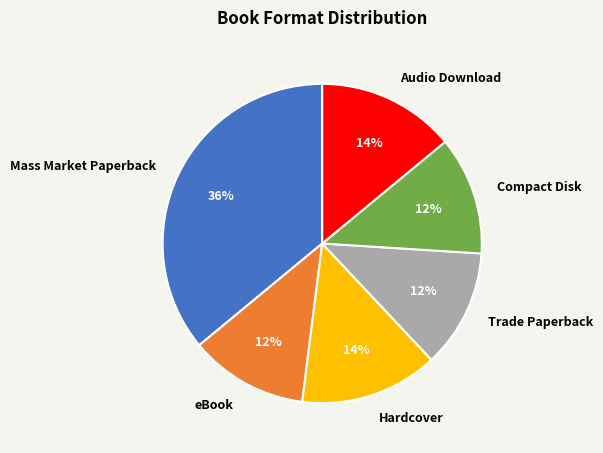

To the nearest percent, what portion does Hardcover represent?

14%